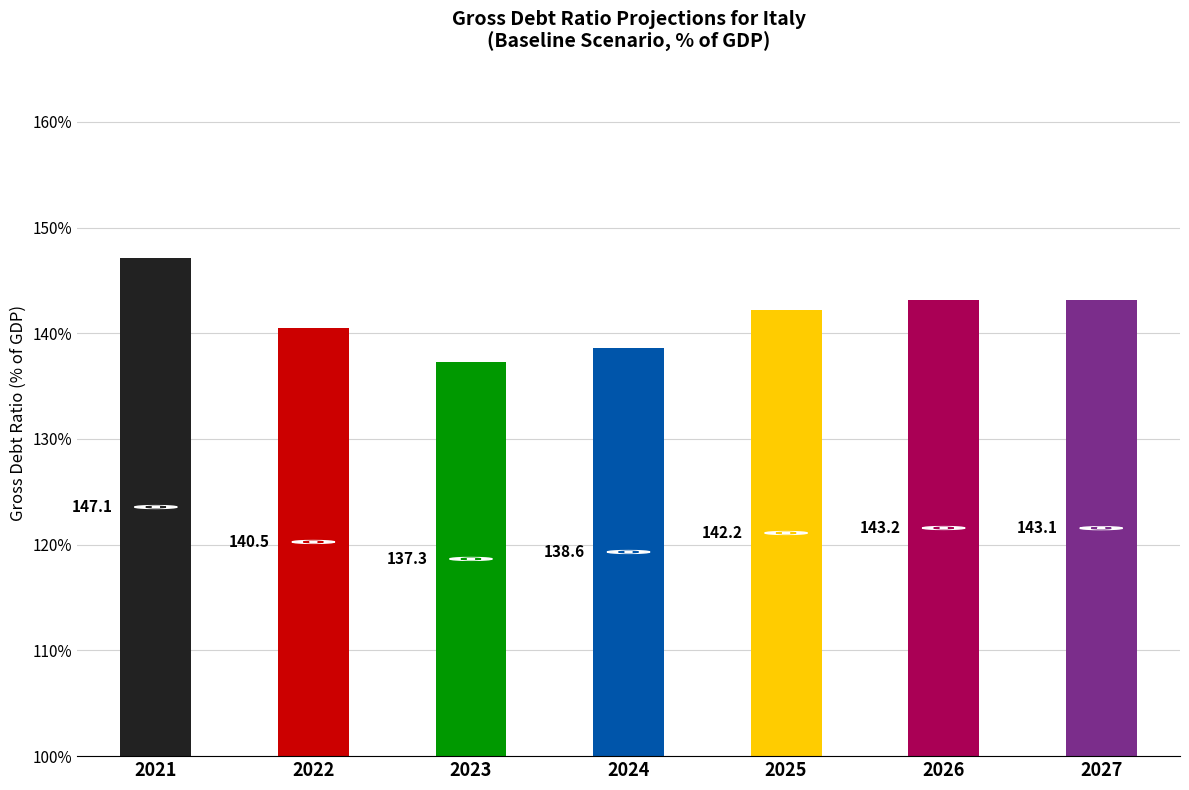

What is the difference between the maximum and minimum values in the p70 series?

9.8